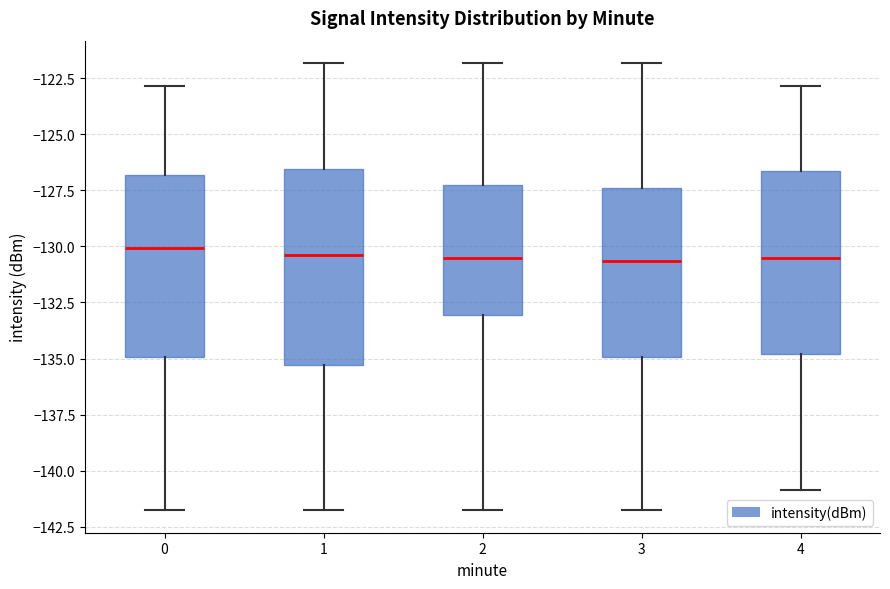

Reading left to right, transcribe this box plot: for each box, give where its median line is, the range the box spans, and where its two whiskers end, as read against the y-axis. The values are not printed on the chart, so give them approximately, as read against the axis.

0: median -130.0, box -135.0 to -127.0, whiskers -142.0 to -123.0
1: median -130.5, box -135.5 to -126.5, whiskers -142.0 to -122.0
2: median -130.5, box -133.0 to -127.5, whiskers -142.0 to -122.0
3: median -130.5, box -135.0 to -127.5, whiskers -142.0 to -122.0
4: median -130.5, box -135.0 to -126.5, whiskers -141.0 to -123.0